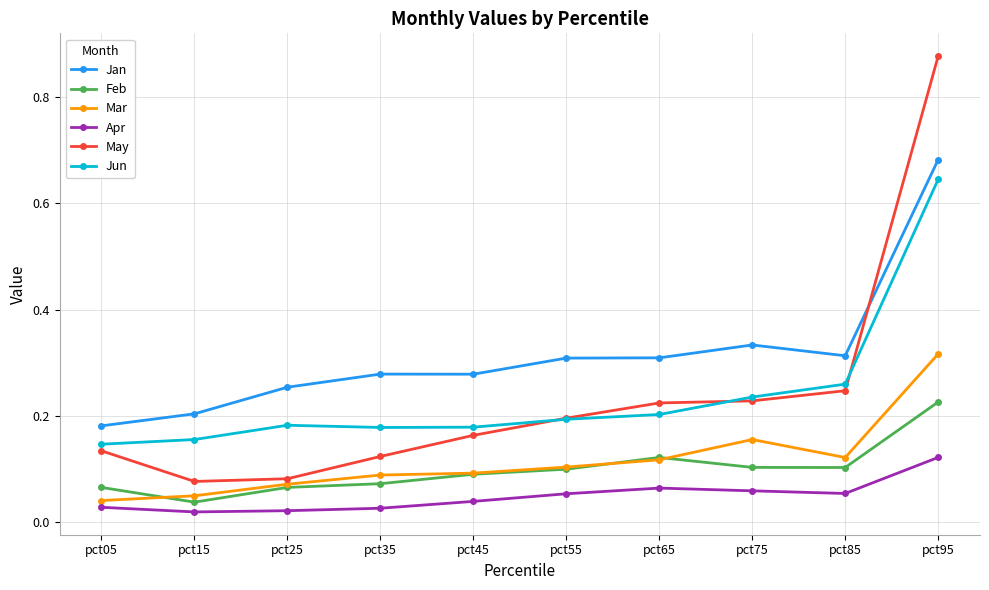

The value of Mar at pct75 is 0.0. True or false?

False